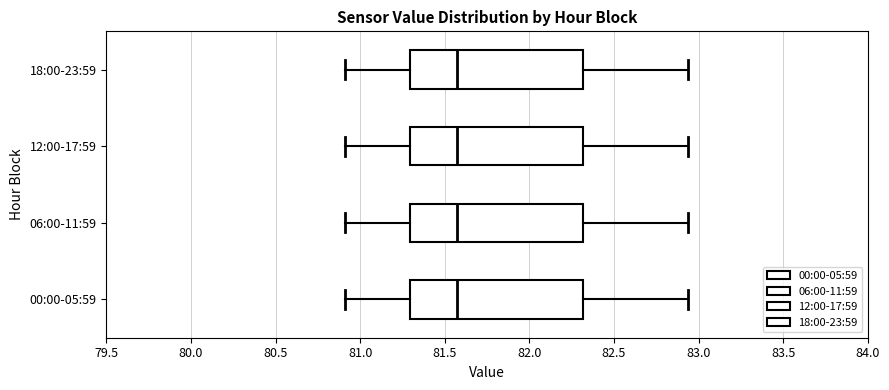

Reading bottom to top, transcribe this box plot: for each box, give where its median line is, the range the box spans, and where its two whiskers end, as read against the x-axis. The values are not printed on the chart, so give them approximately, as read against the axis.

00:00-05:59: median 81.55, box 81.30 to 82.30, whiskers 80.90 to 82.95
06:00-11:59: median 81.55, box 81.30 to 82.30, whiskers 80.90 to 82.95
12:00-17:59: median 81.55, box 81.30 to 82.30, whiskers 80.90 to 82.95
18:00-23:59: median 81.55, box 81.30 to 82.30, whiskers 80.90 to 82.95